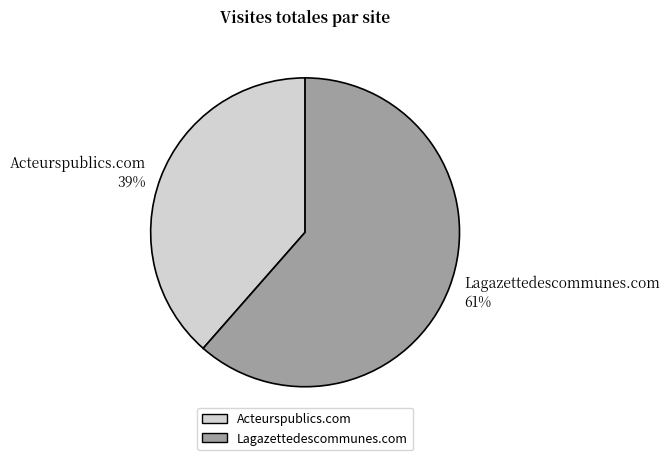

What is the ratio of the value at Lagazettedescommunes.com to the value at Acteurspublics.com?

1.6